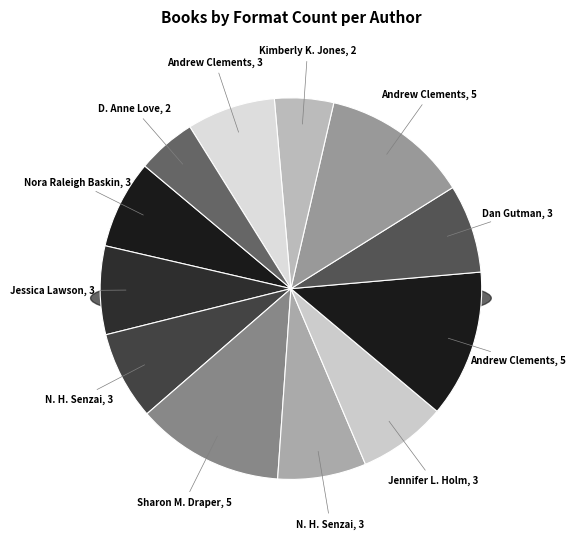

True or false: Kimberly K. Jones accounts for 1% of the total.

False